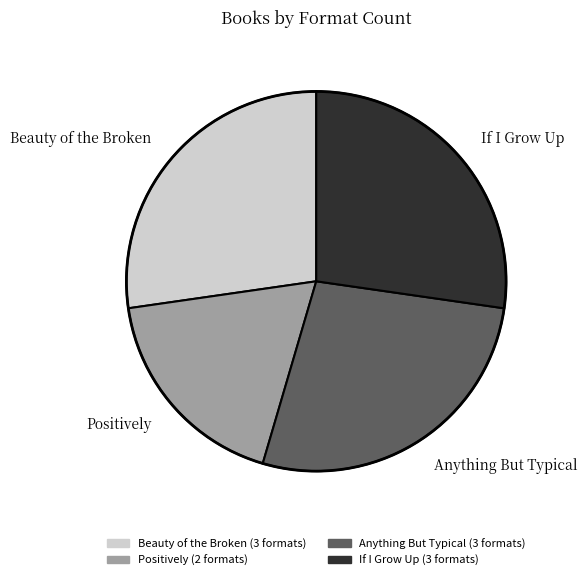

Is there any slice that represents more than half of the pie?

No